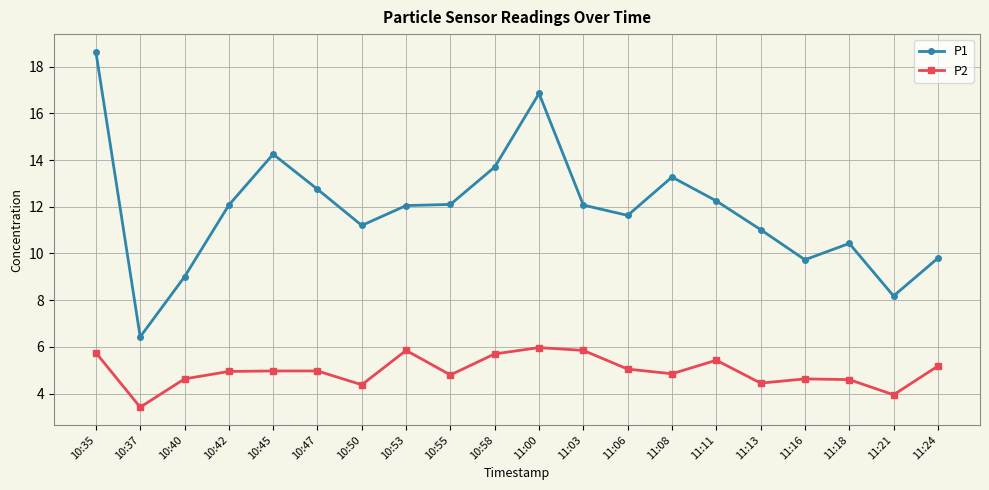

The P1 series shows 12.1 at 10:55. True or false?

True